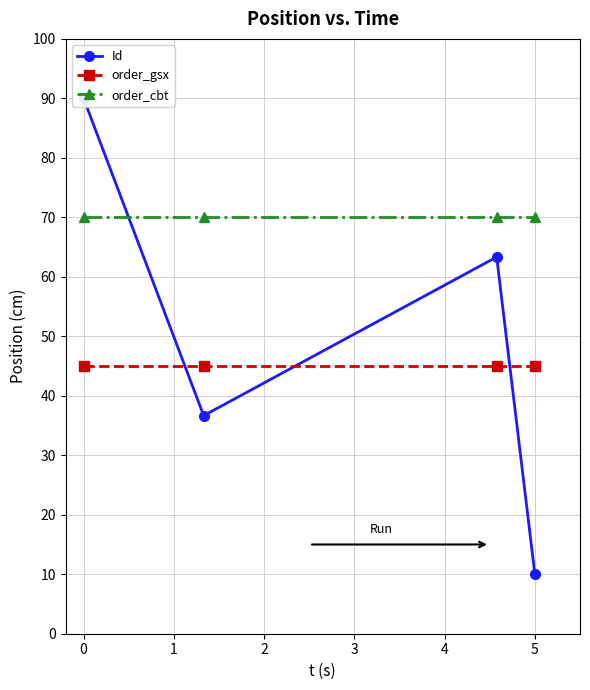

Does the chart have visible grid lines?

Yes